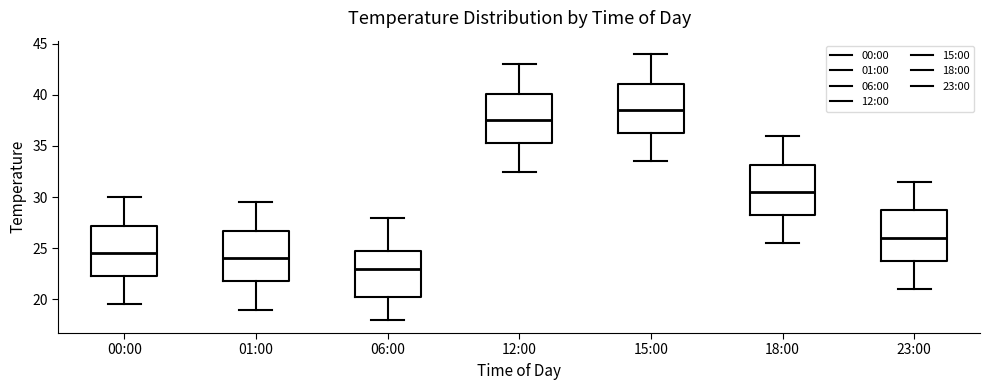

Where does the median line of the box for 15:00 sit on the y-axis? The values are not printed on the chart, so give them approximately, as read against the axis.

38.5